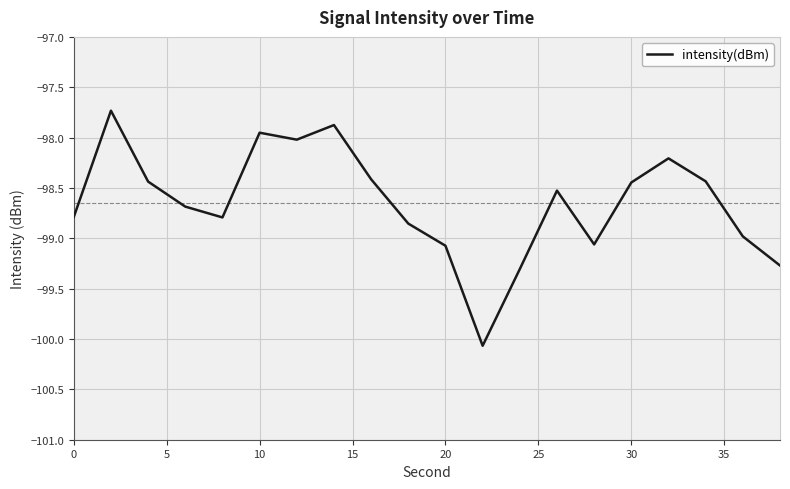

What is the difference between the maximum and minimum values?

2.3